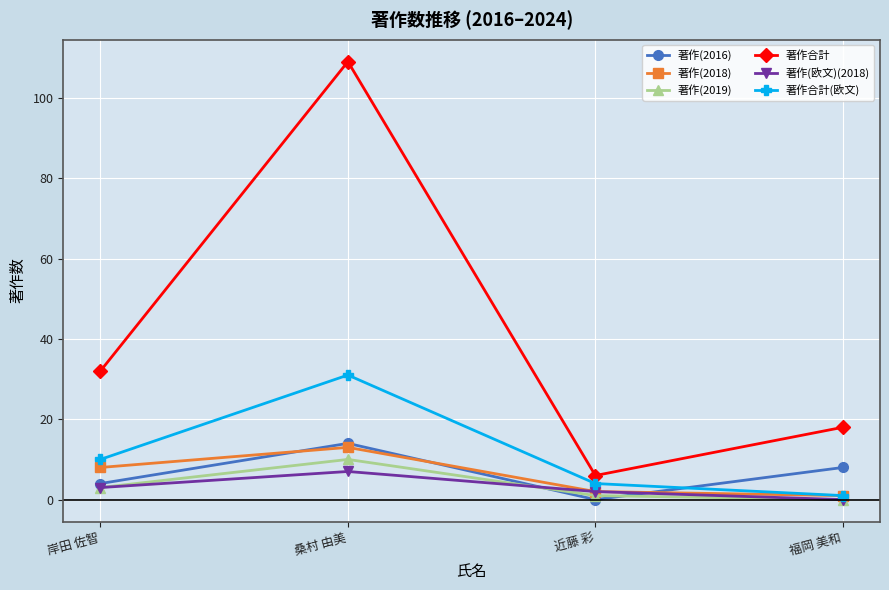

At which category does 著作合計 reach its first local peak?

桑村 由美